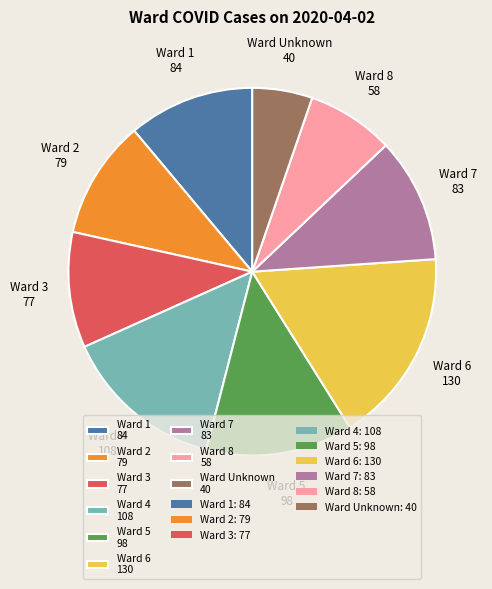

Which category has the biggest portion of the pie?

Ward 6 130